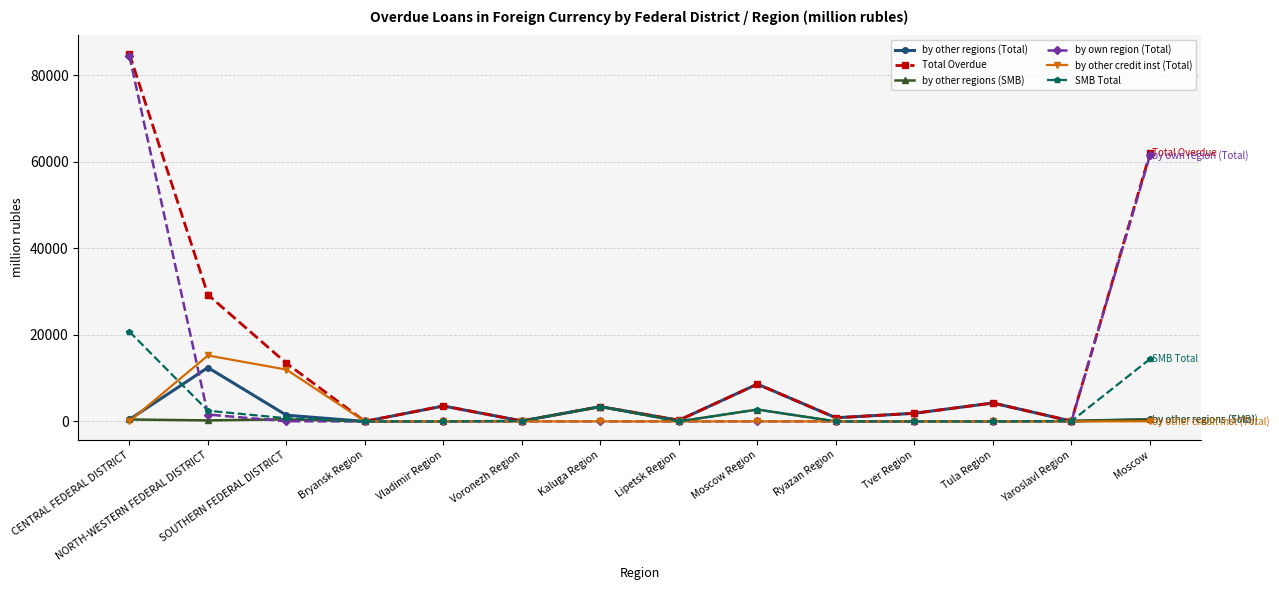

What is the difference between the maximum and minimum values in the by other credit inst (Total) series?

15240